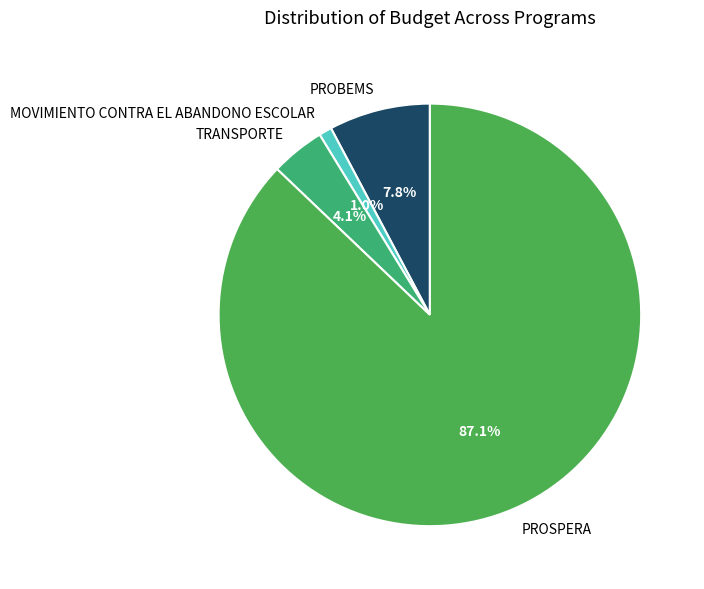

The MOVIMIENTO CONTRA EL ABANDONO ESCOLAR slice represents 1% of the pie. True or false?

True